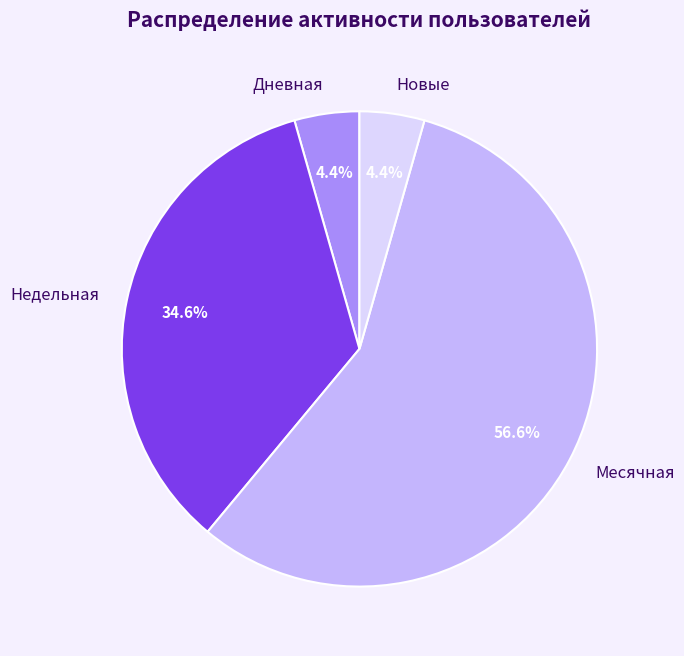

Between Недельная and Дневная, which is larger?

Недельная